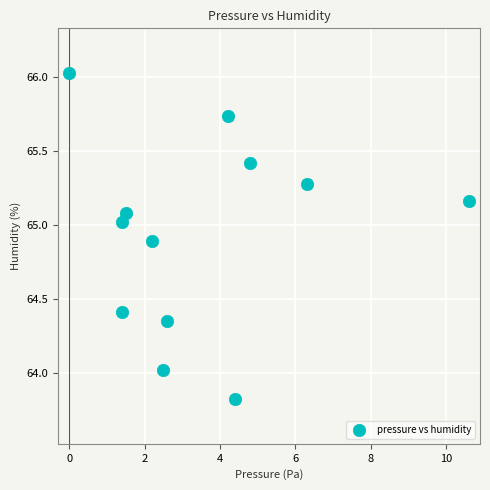

What is the range of X values (max minus min)?

10.6